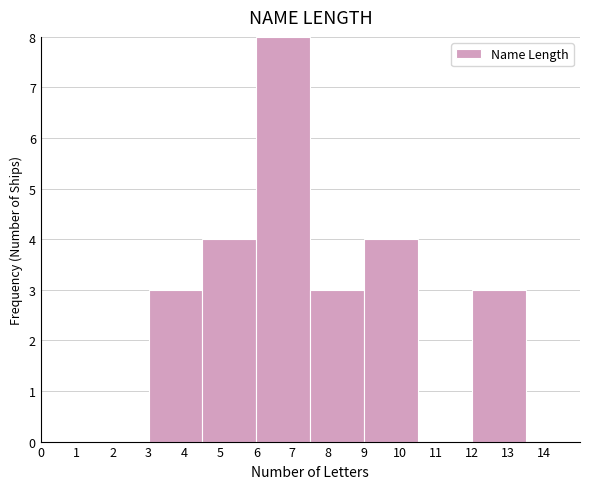

How tall is the bar that spans 6.0 to 7.5 on the x-axis? The values are not printed on the chart, so give them approximately, as read against the axis.

8